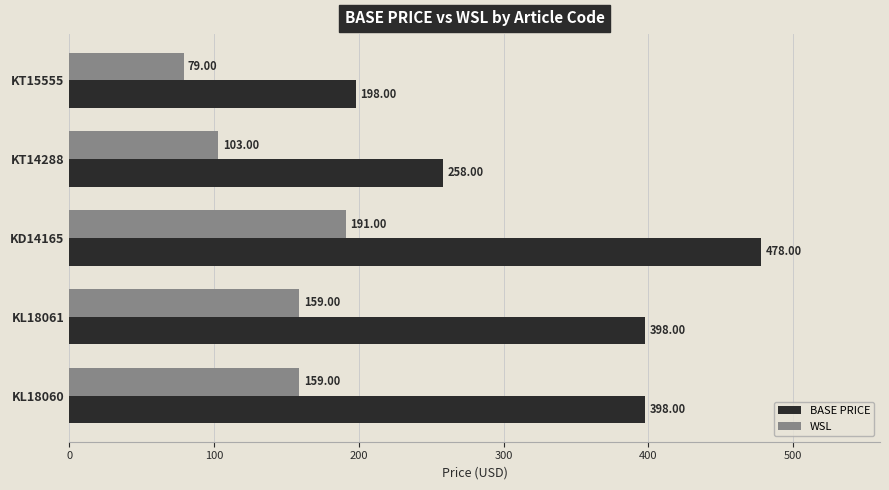

What is the spread (max minus min) of values at KL18060?

239